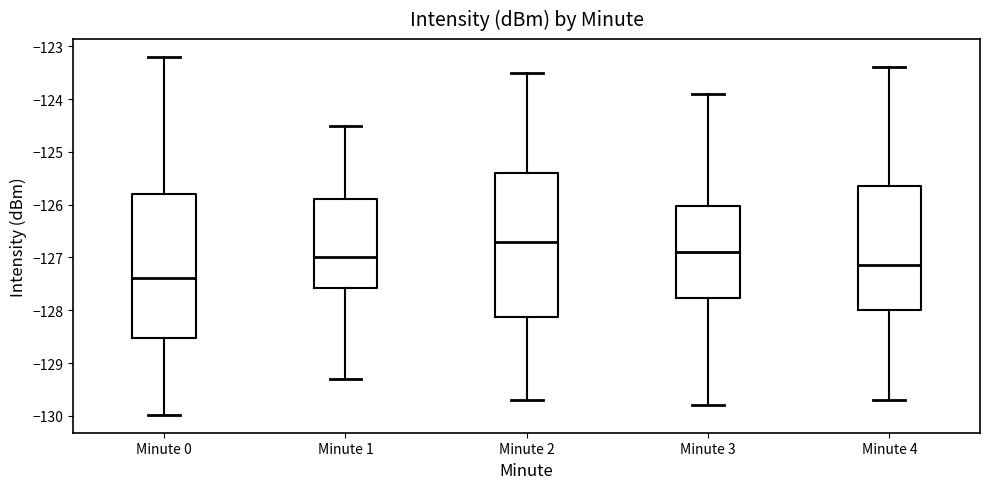

Which box's median line is the highest?

Minute 2